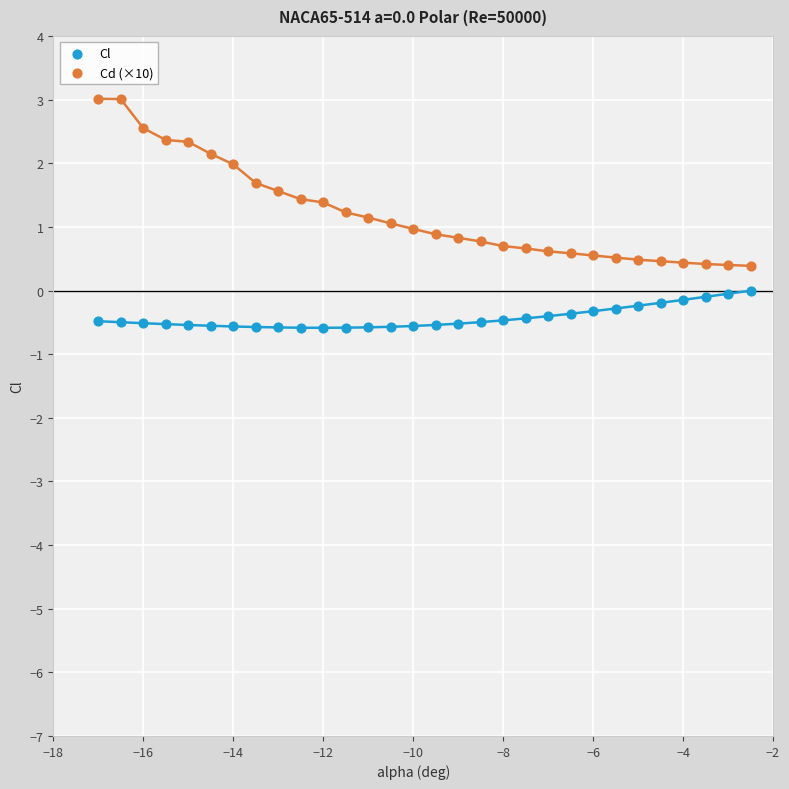

Which series contains the lowest Y value?

Cl